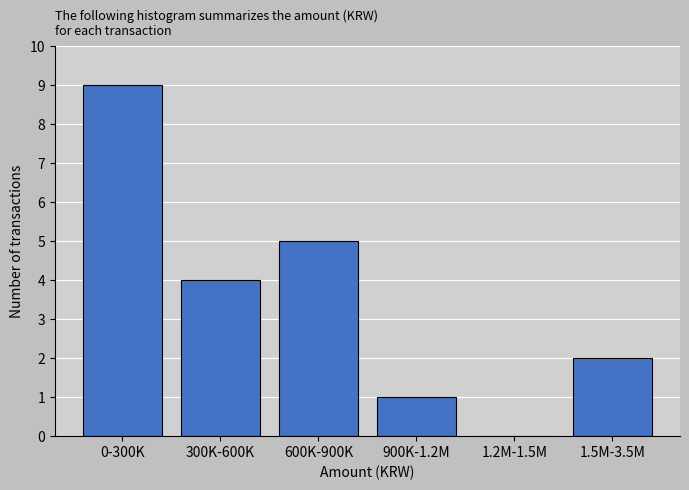

The chart shows a value of 0 at 900K-1.2M. True or false?

False